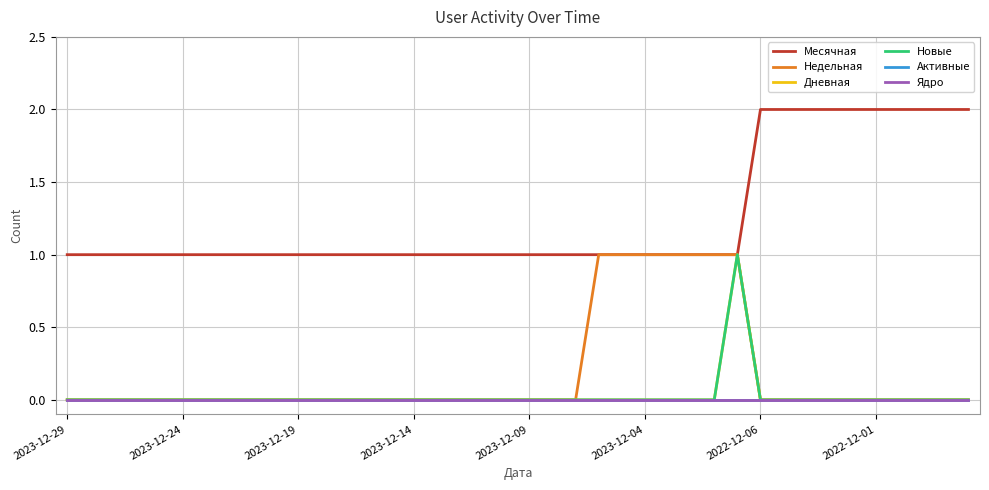

Does the chart display data point markers on the line(s)?

No